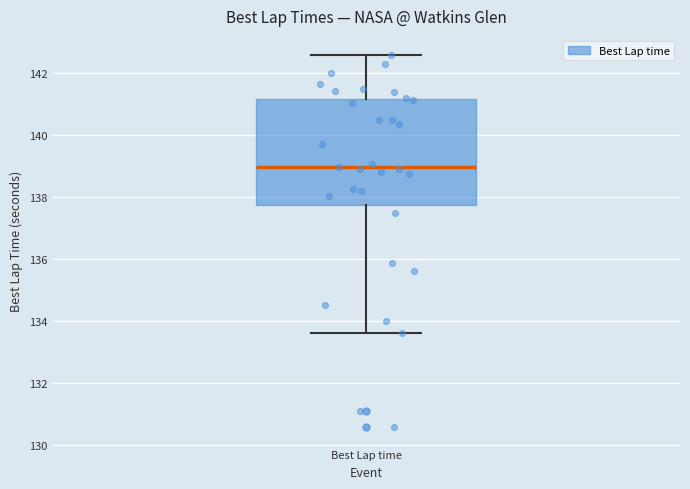

Read this box plot against the y-axis: the position of the median line, the range covered by the box, and the ends of both whiskers. The values are not printed on the chart, so give them approximately, as read against the axis.

median 139.0, box 137.8 to 141.2, whiskers 133.6 to 142.6